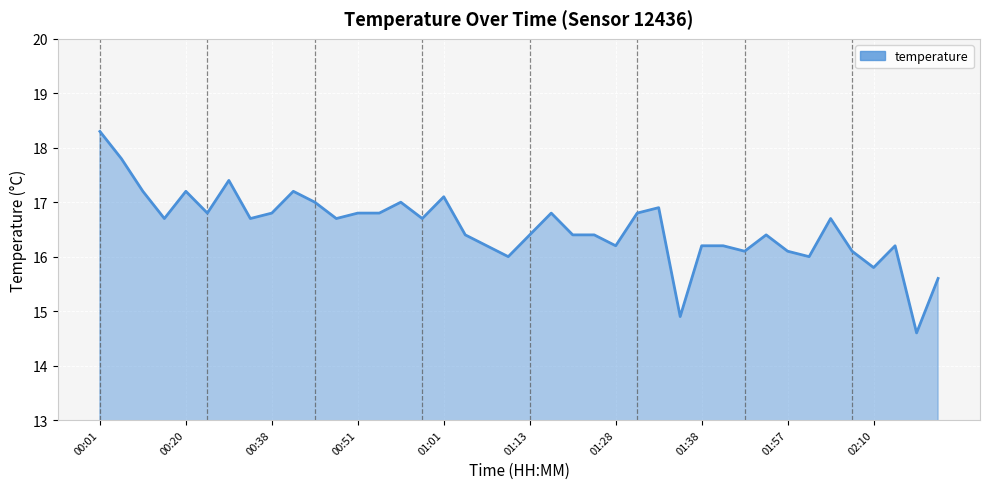

What is the greatest value displayed?

18.3